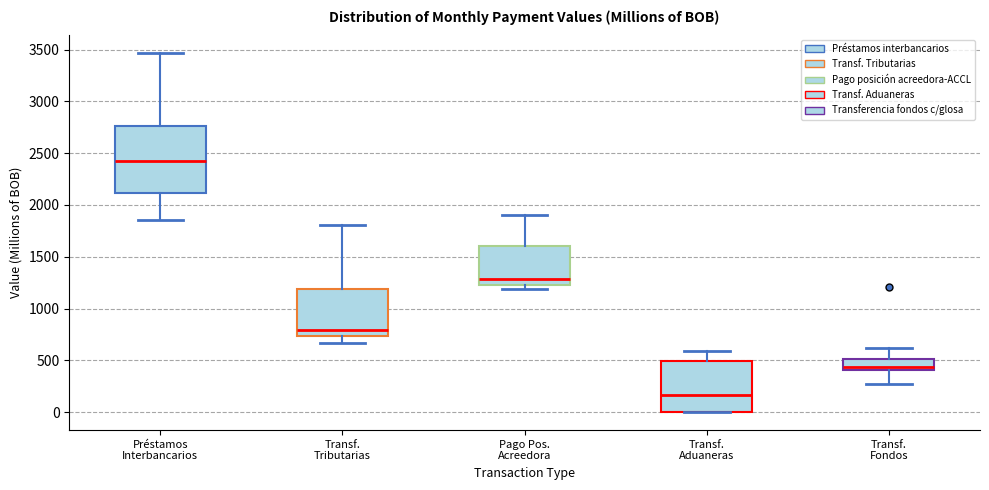

Where is the upper edge of the box for Transf. Aduaneras on the y-axis? The values are not printed on the chart, so give them approximately, as read against the axis.

500